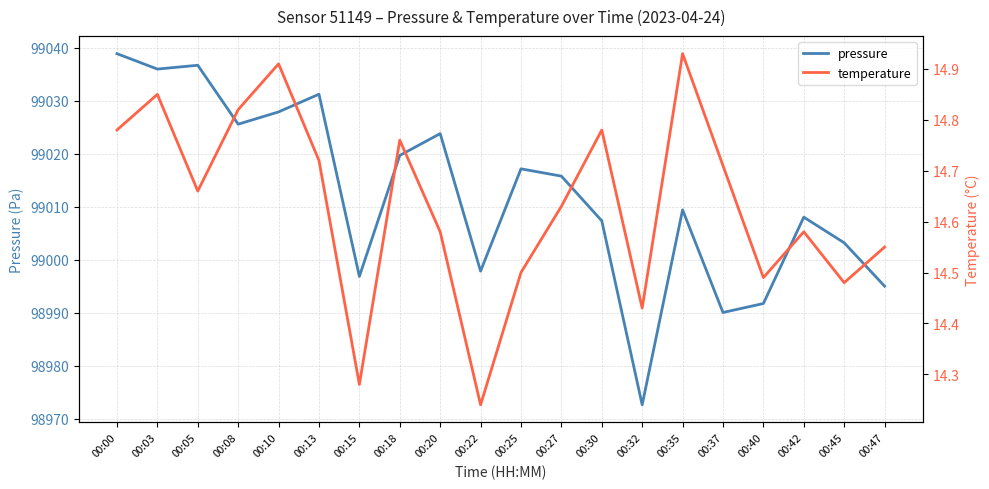

At 00:32, list the series in order from largest to smallest.

pressure, temperature